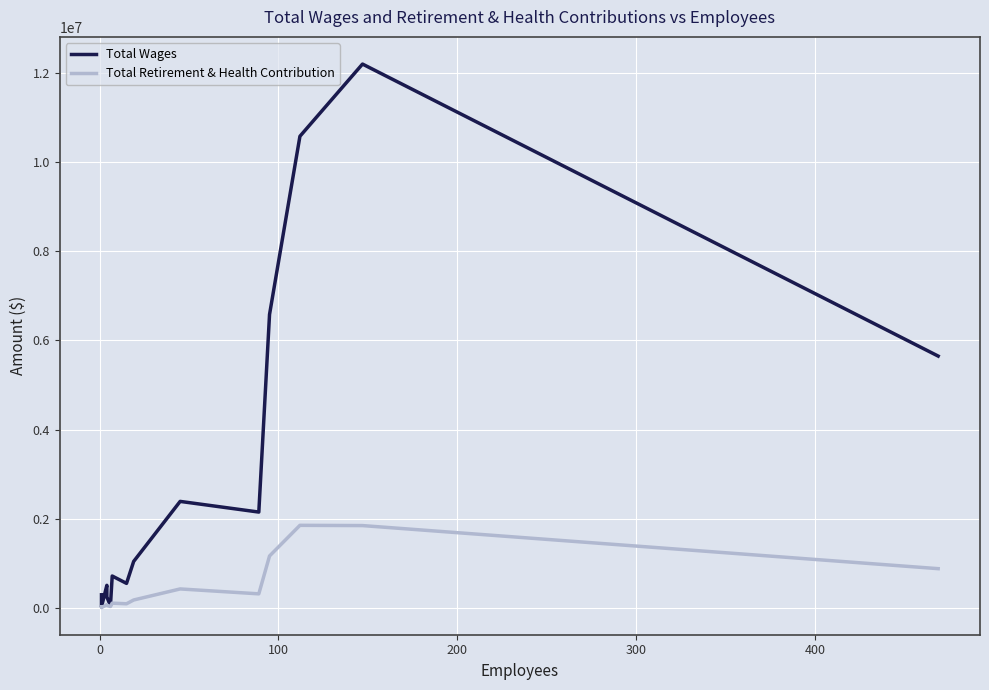

True or false: Total Wages and Total Retirement & Health Contribution cross at least once.

False